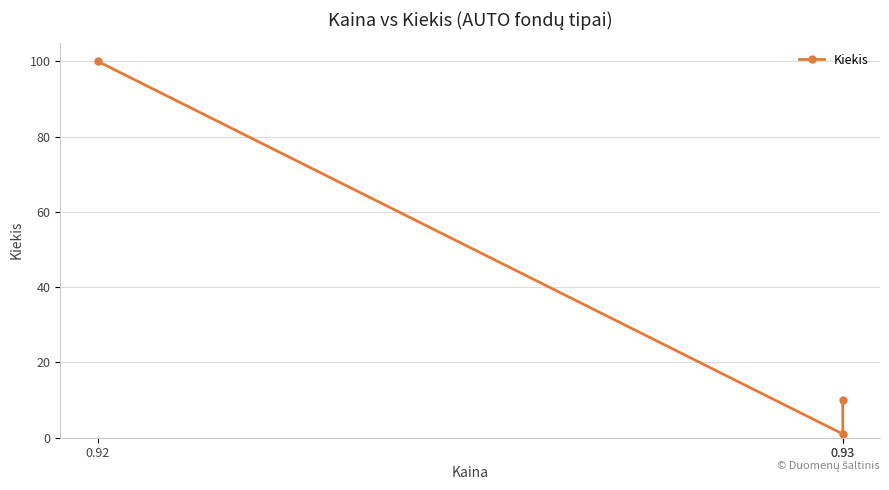

What is the sum of all values?

111